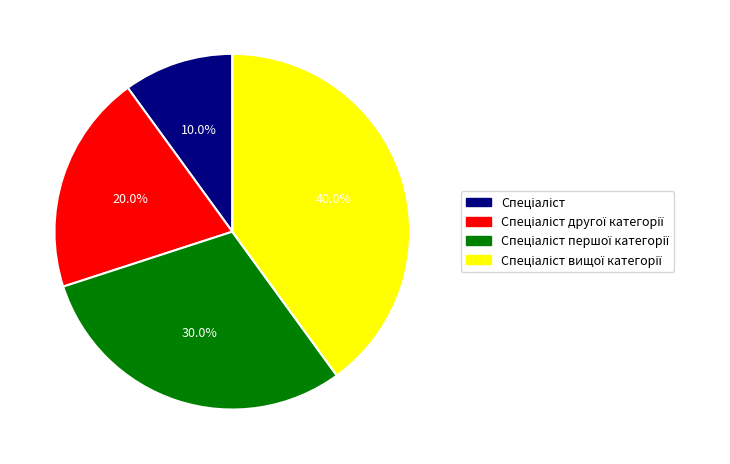

Is there any slice that represents more than half of the pie?

No